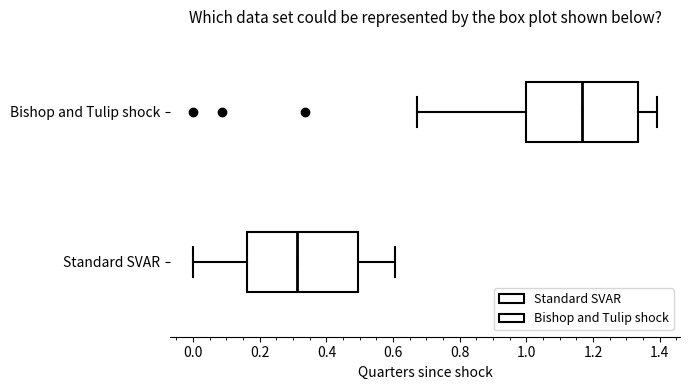

Reading bottom to top, read every box against the x-axis: the position of its median line, the range the box covers, and the ends of its whiskers. The values are not printed on the chart, so give them approximately, as read against the axis.

Standard SVAR: median 0.32, box 0.16 to 0.50, whiskers 0.00 to 0.60
Bishop and Tulip shock: median 1.16, box 1.00 to 1.34, whiskers 0.68 to 1.40